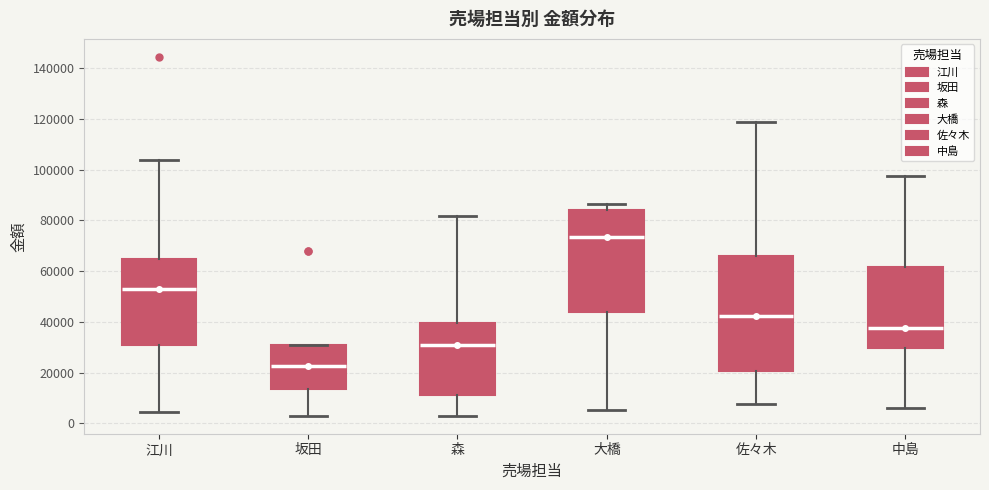

Where is the upper edge of the box for 大橋 on the y-axis? The values are not printed on the chart, so give them approximately, as read against the axis.

84000